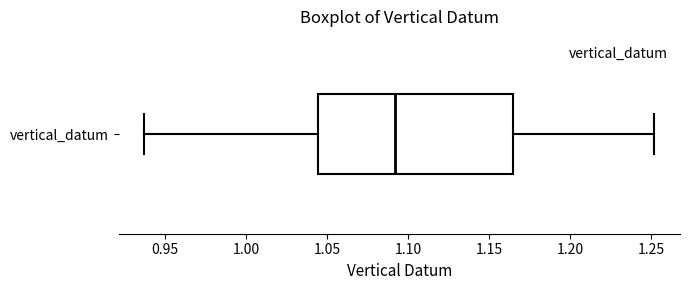

Read this box plot against the x-axis: the position of the median line, the range covered by the box, and the ends of both whiskers. The values are not printed on the chart, so give them approximately, as read against the axis.

median 1.090, box 1.045 to 1.165, whiskers 0.935 to 1.250